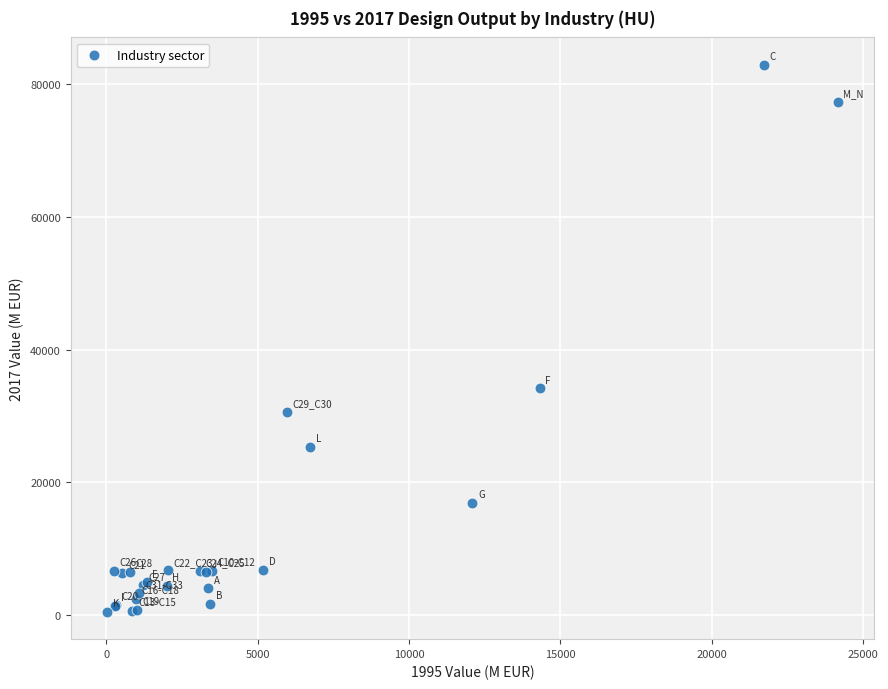

What Y value in the scatter plot is closest to 41697?

34180.3